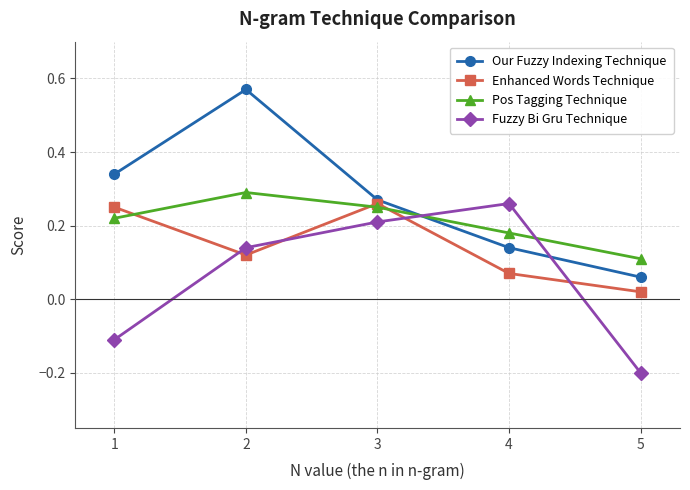

Count the Our Fuzzy Indexing Technique values in the range 0 to 1.

5